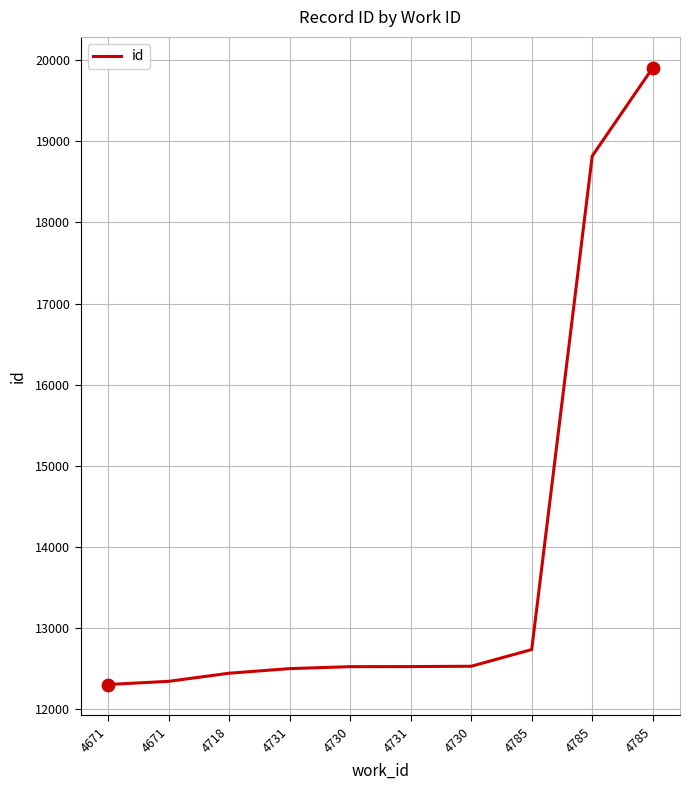

What is the ratio of the value at 4731 to the value at 4785?

0.6